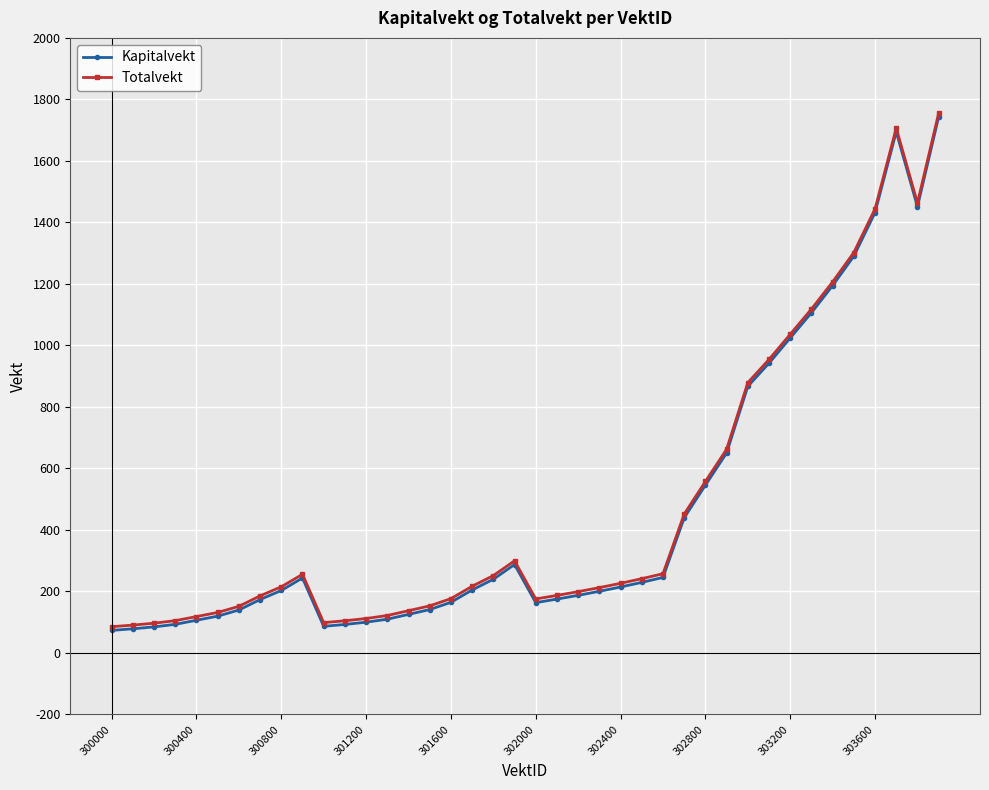

In Totalvekt, how many points are higher than both neighbors (excluding endpoints)?

3